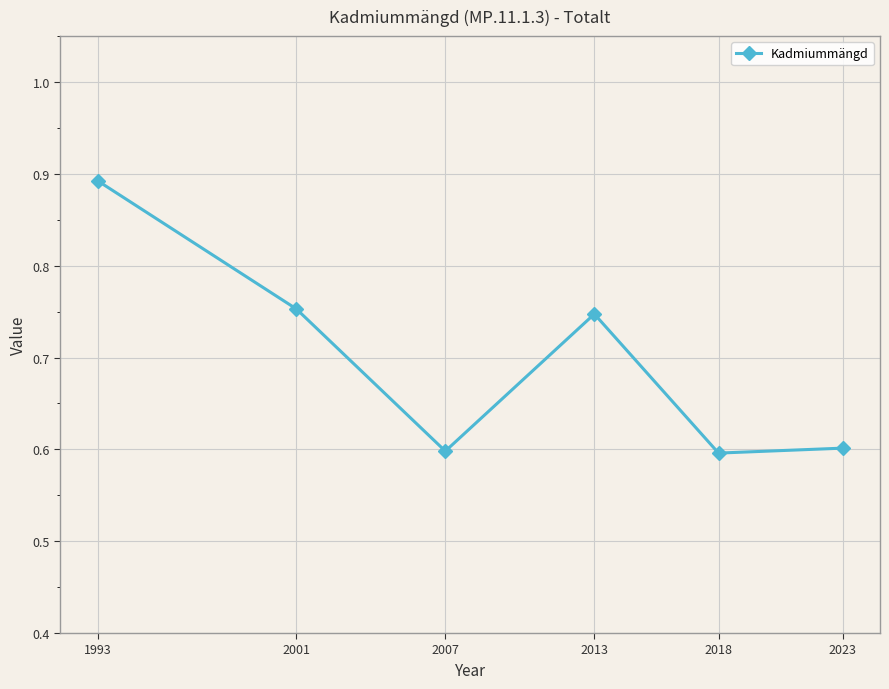

Is it true that the value at 2018 is 0.4?

False